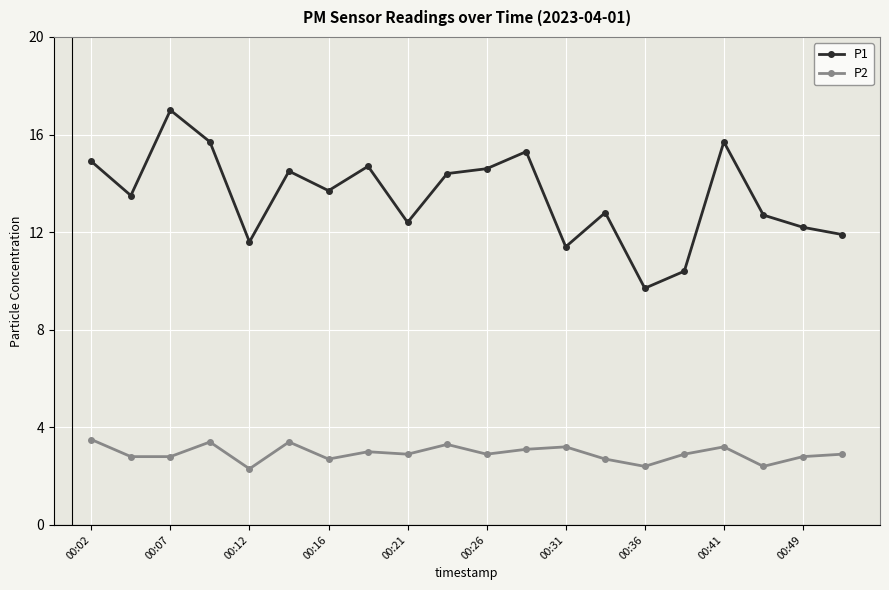

How many lines are shown in the chart?

2